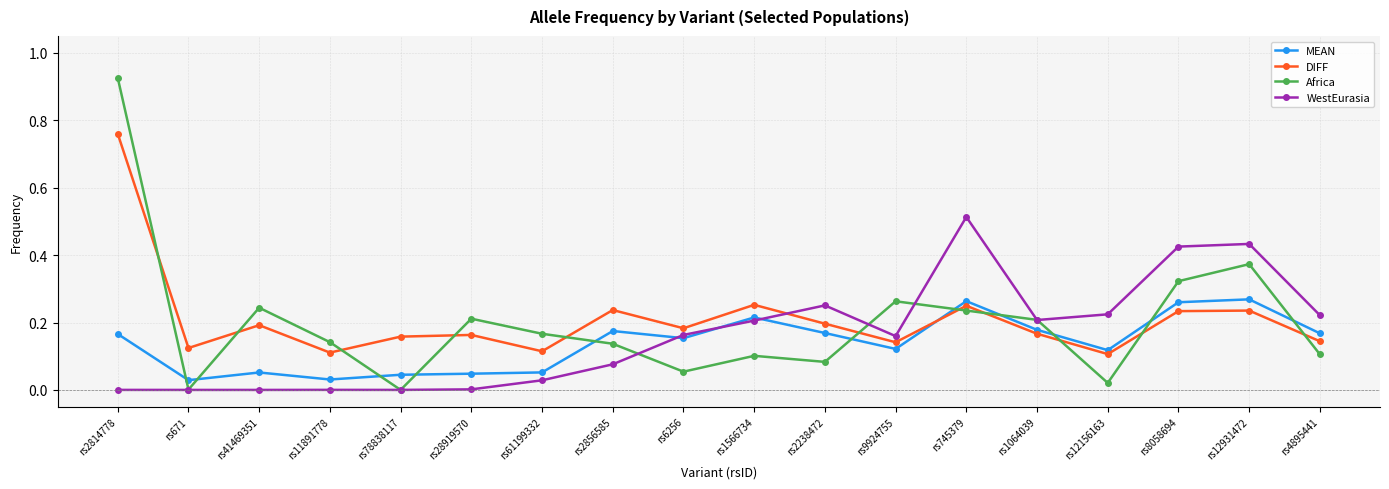

At which label does Africa reach its peak?

rs2814778